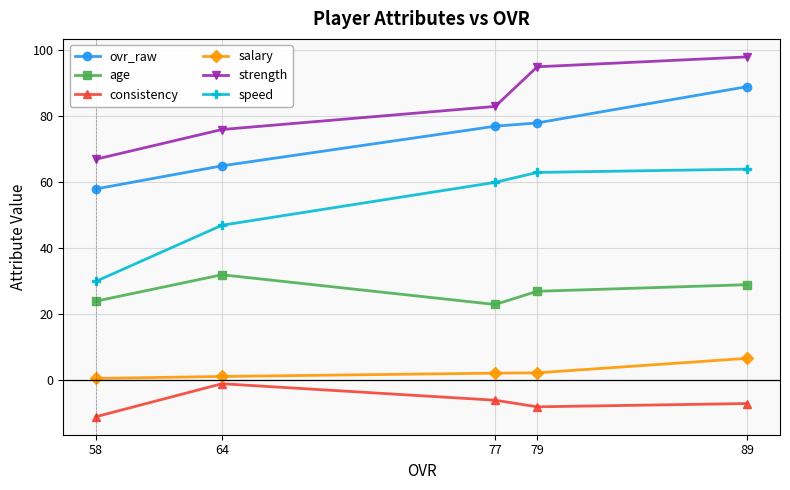

At which category does consistency reach its first local peak?

64